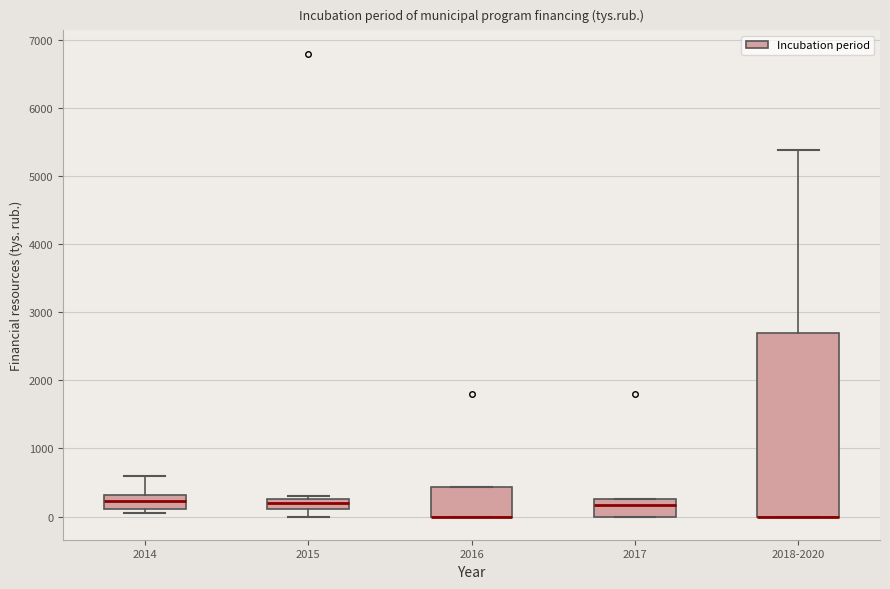

Where does the upper whisker of the box for 2014 end on the y-axis? The values are not printed on the chart, so give them approximately, as read against the axis.

600